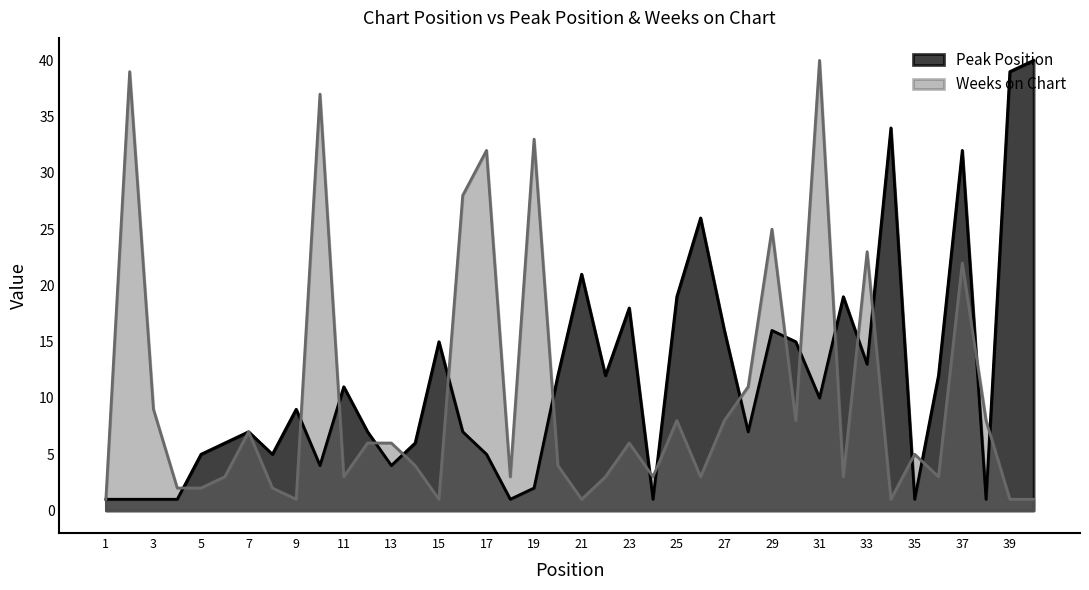

Reading left to right, list all the values displayed in this chart.

Peak Position: 1=1	2=1	3=1	4=1	5=5	6=6	7=7	8=5	9=9	10=4	11=11	12=7	13=4	14=6	15=15	16=7	17=5	18=1	19=2	20=12	21=21	22=12	23=18	24=1	25=19	26=26	27=16	28=7	29=16	30=15	31=10	32=19	33=13	34=34	35=1	36=12	37=32	38=1	39=39	40=40
Weeks on Chart: 1=1	2=39	3=9	4=2	5=2	6=3	7=7	8=2	9=1	10=37	11=3	12=6	13=6	14=4	15=1	16=28	17=32	18=3	19=33	20=4	21=1	22=3	23=6	24=3	25=8	26=3	27=8	28=11	29=25	30=8	31=40	32=3	33=23	34=1	35=5	36=3	37=22	38=8	39=1	40=1